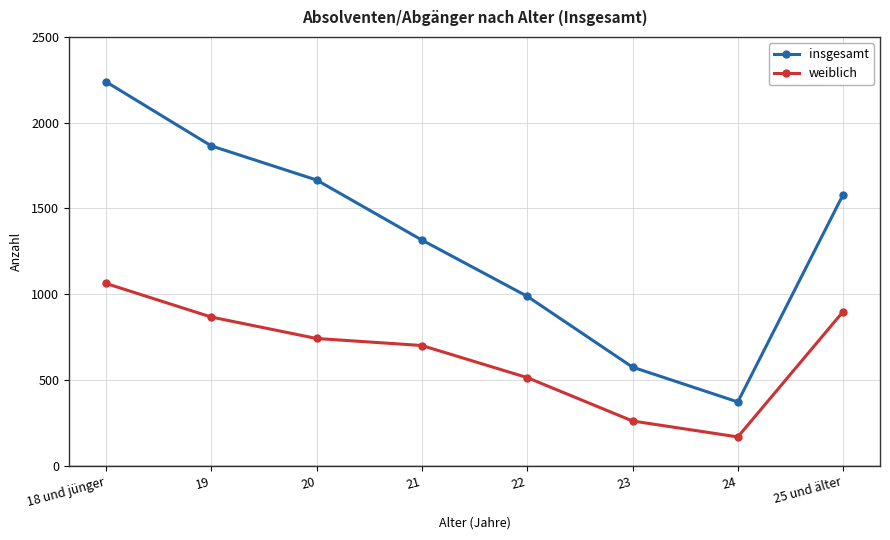

How many lines are shown in the chart?

2